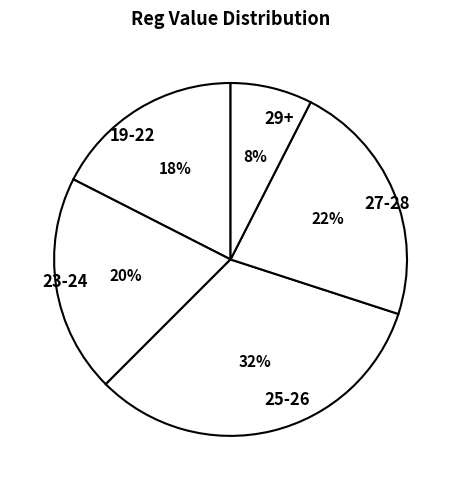

What is the ratio of the value at 23-24 to the value at 25-26?

0.6